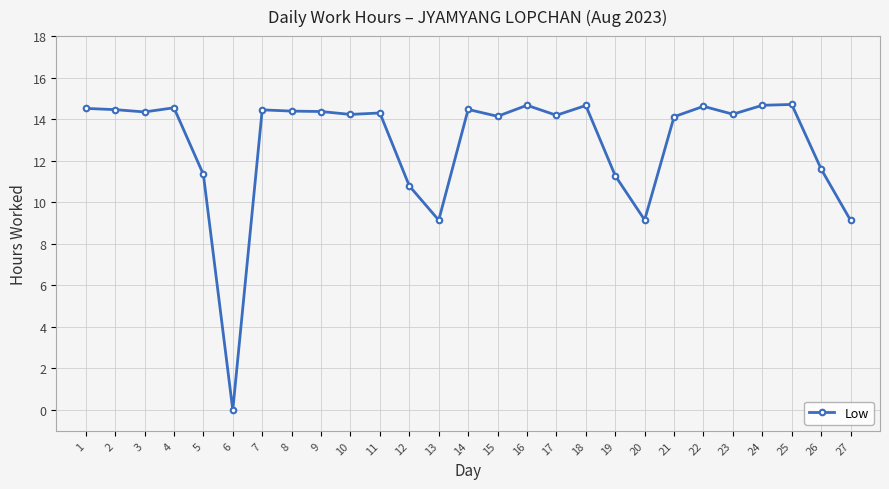

How many positive values are there?

26